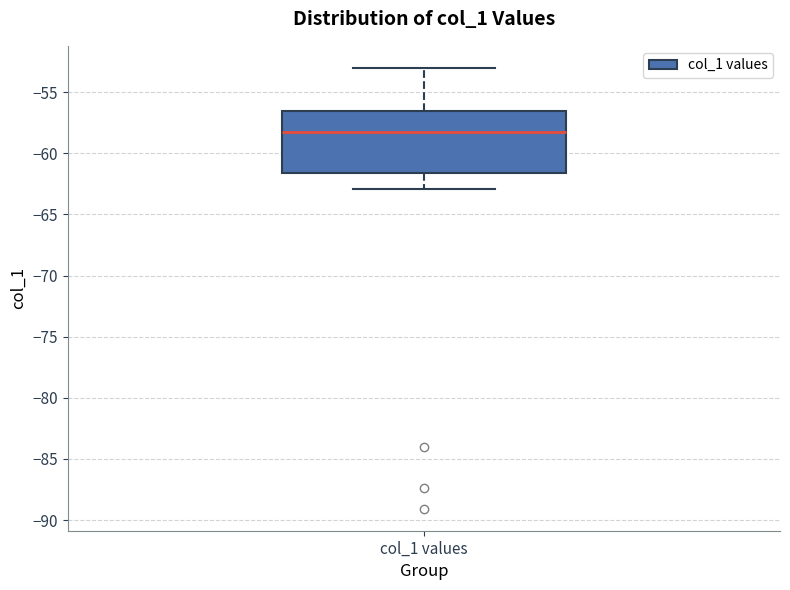

Transcribe this box plot: give where the median line is, the range the box spans, and where the two whiskers end, as read against the y-axis. The values are not printed on the chart, so give them approximately, as read against the axis.

median -58.5, box -61.5 to -56.5, whiskers -63.0 to -53.0